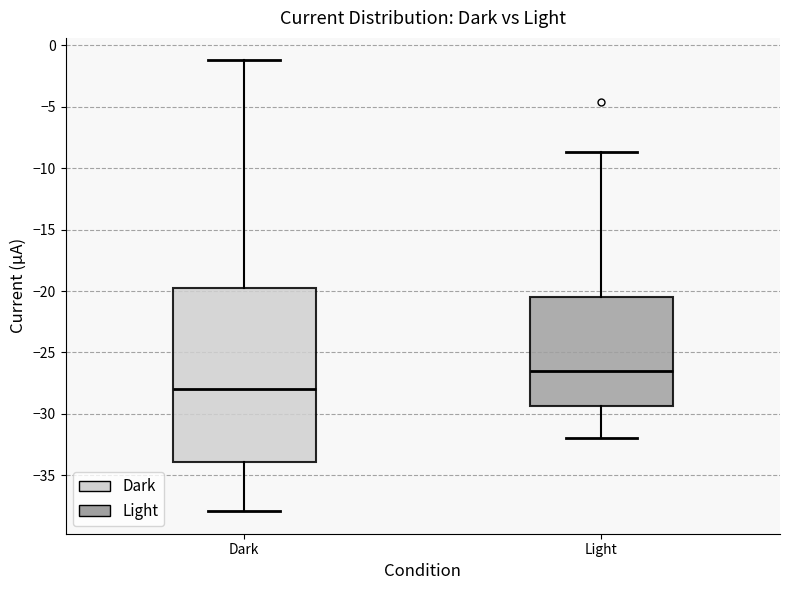

Reading left to right, transcribe this box plot: for each box, give where its median line is, the range the box spans, and where its two whiskers end, as read against the y-axis. The values are not printed on the chart, so give them approximately, as read against the axis.

Dark: median -28.0, box -34.0 to -19.5, whiskers -38.0 to -1.0
Light: median -26.5, box -29.5 to -20.5, whiskers -32.0 to -8.5